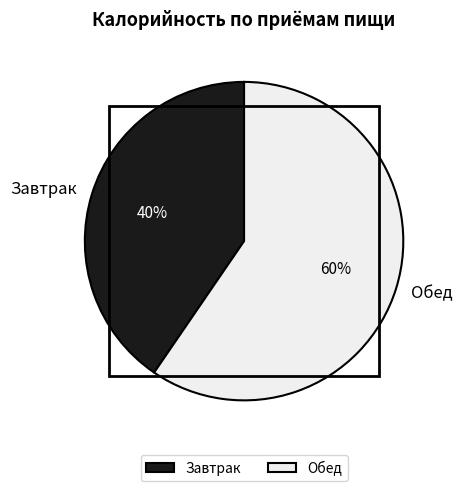

To the nearest percent, what is the average slice percentage?

50%